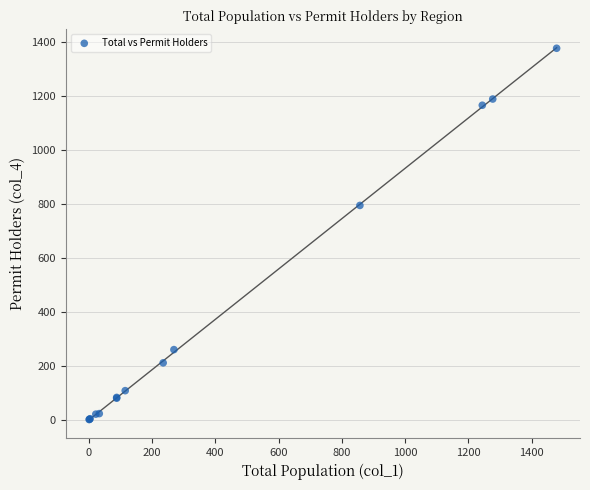

What Y value in the scatter plot is closest to 688?

794